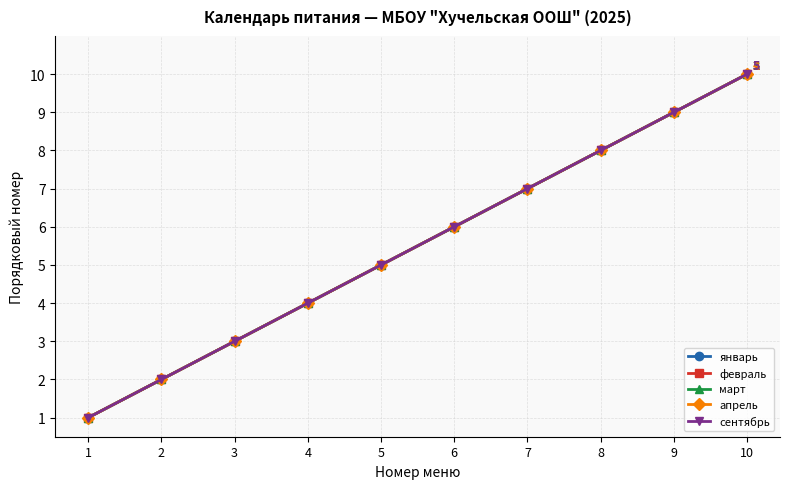

Where is март nearest to the value 5?

5